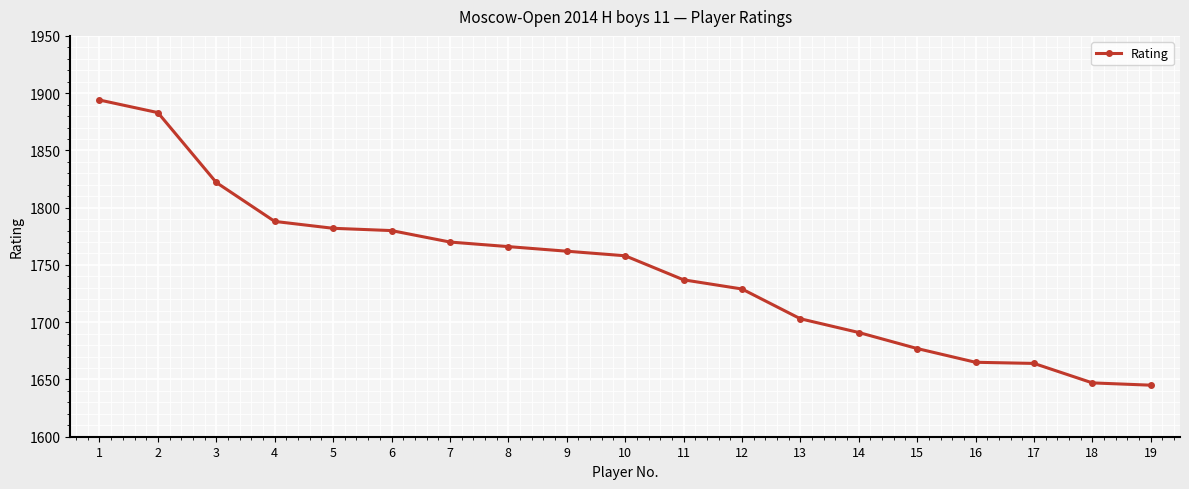

What is the approximate value at 14, to the nearest 10?

1690